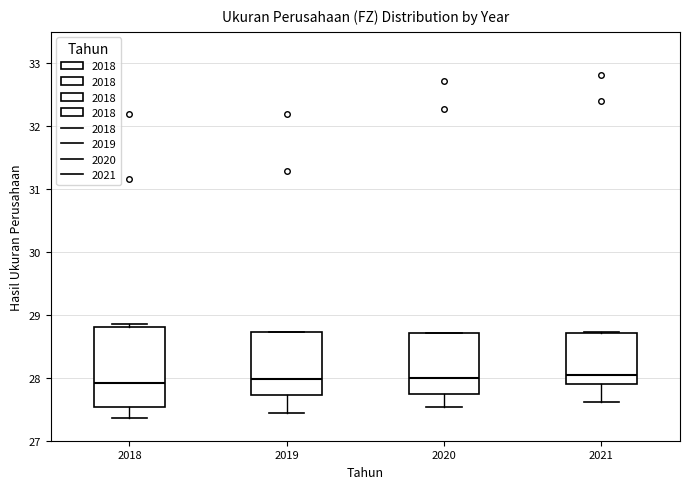

Where is the lower edge of the box at x = 2020 on the y-axis? The values are not printed on the chart, so give them approximately, as read against the axis.

27.7